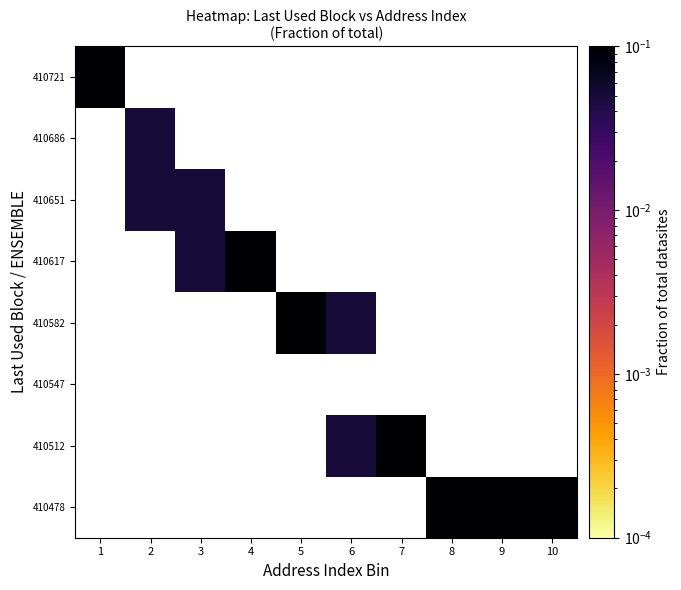

The value of 410721 at 1 is 0.0. True or false?

False